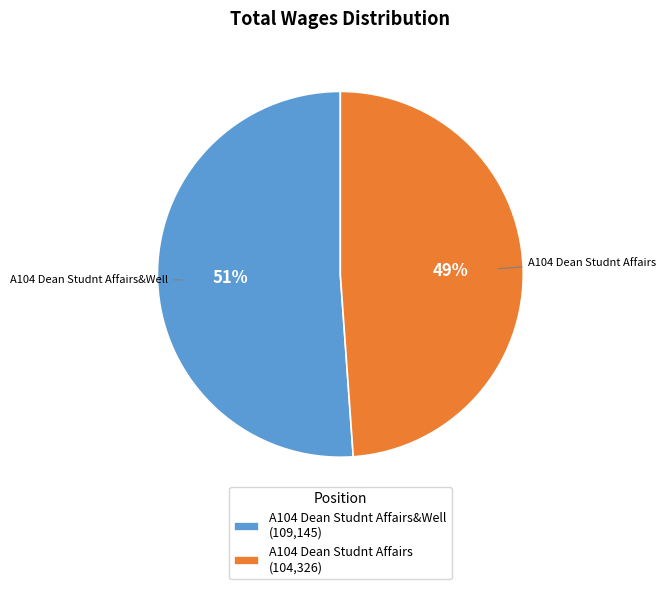

To the nearest percent, what is the average slice percentage?

50%